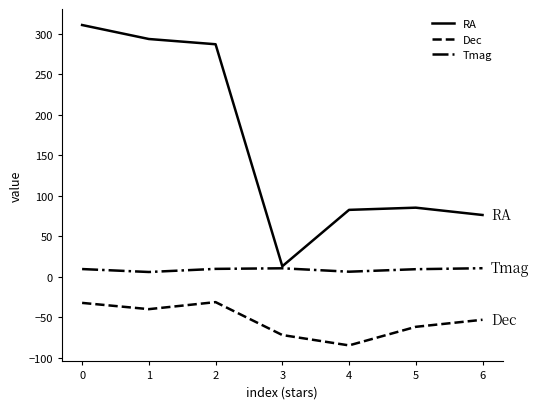

List the series in order of their overall mean, lowest first.

Dec, Tmag, RA